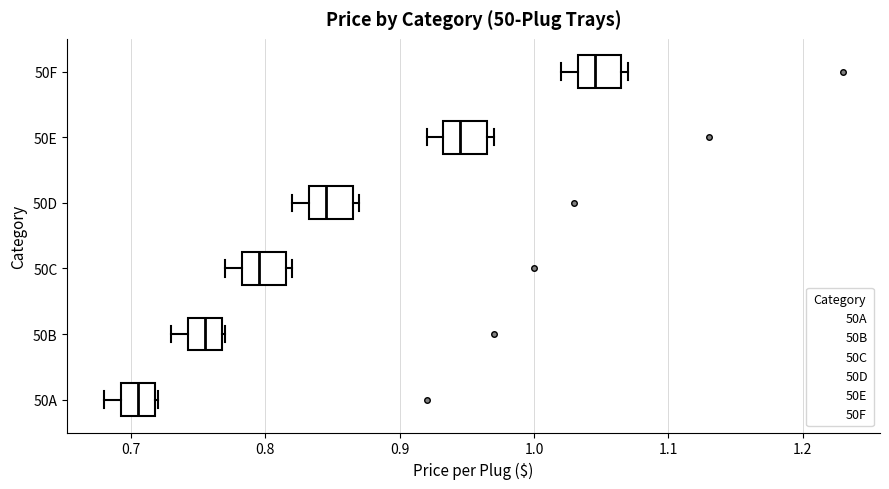

Reading bottom to top, transcribe this box plot: for each box, give where its median line is, the range the box spans, and where its two whiskers end, as read against the x-axis. The values are not printed on the chart, so give them approximately, as read against the axis.

50A: median 0.71, box 0.69 to 0.72, whiskers 0.68 to 0.72
50B: median 0.76, box 0.74 to 0.77, whiskers 0.73 to 0.77
50C: median 0.80, box 0.78 to 0.82, whiskers 0.77 to 0.82 (just right of the box's right edge)
50D: median 0.85, box 0.83 to 0.87, whiskers 0.82 to 0.87 (just right of the box's right edge)
50E: median 0.95, box 0.93 to 0.97, whiskers 0.92 to 0.97 (just right of the box's right edge)
50F: median 1.05, box 1.03 to 1.07, whiskers 1.02 to 1.07 (just right of the box's right edge)